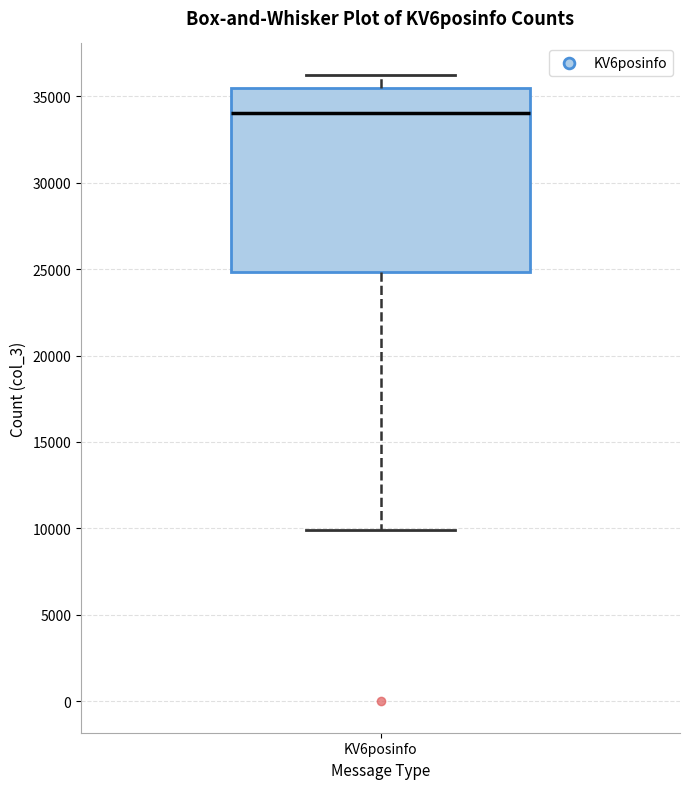

Transcribe this box plot: give where the median line is, the range the box spans, and where the two whiskers end, as read against the y-axis. The values are not printed on the chart, so give them approximately, as read against the axis.

median 34000, box 25000 to 35500, whiskers 10000 to 36000